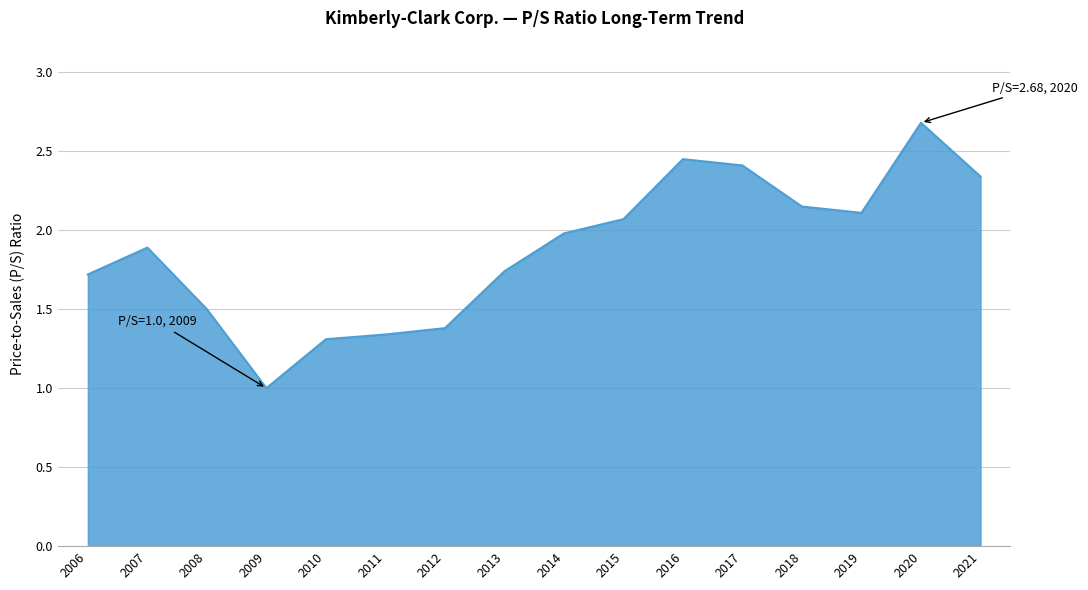

What is the average value?

1.9